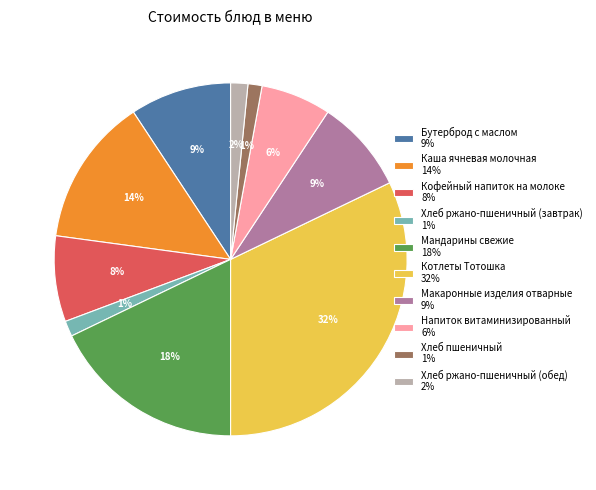

Is there any slice that represents more than half of the pie?

No